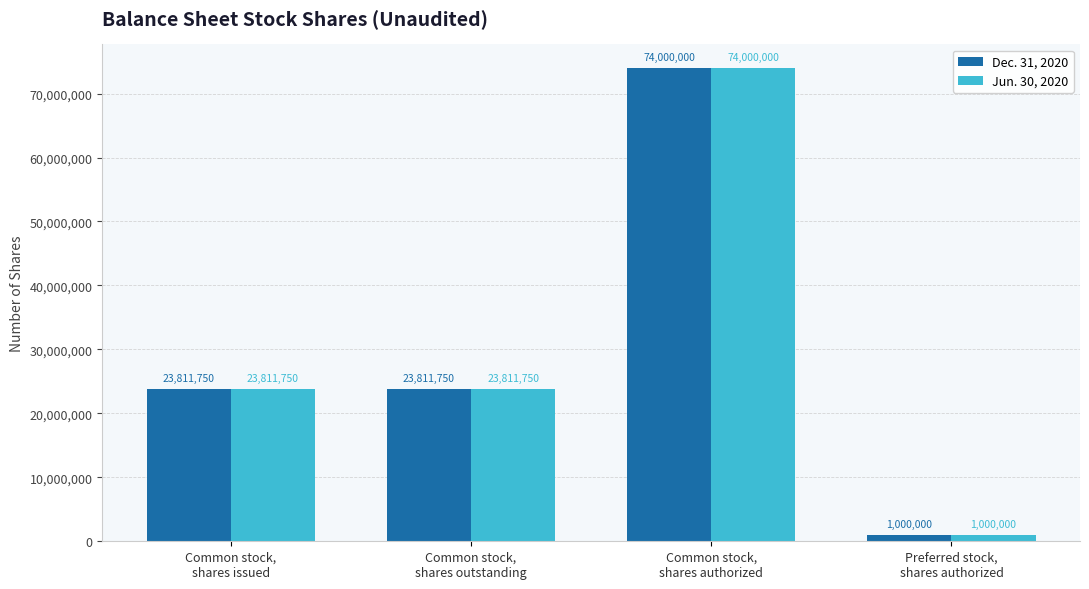

At which category is the sum across all series the highest?

Common stock,
shares authorized